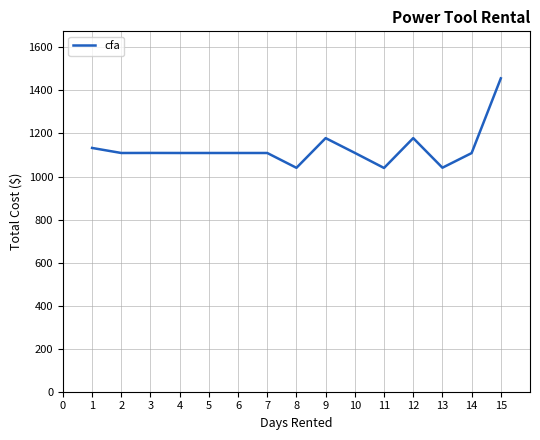

Which category has the highest value across all series?

15